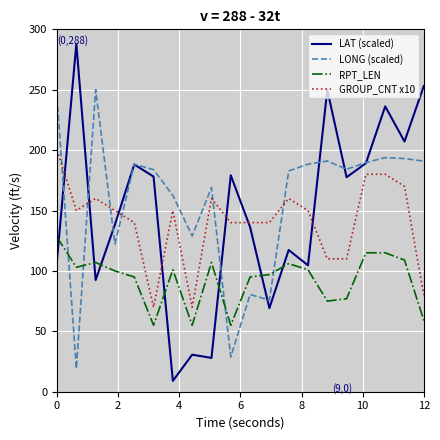

Which series has the largest range (max minus min)?

LAT (scaled)